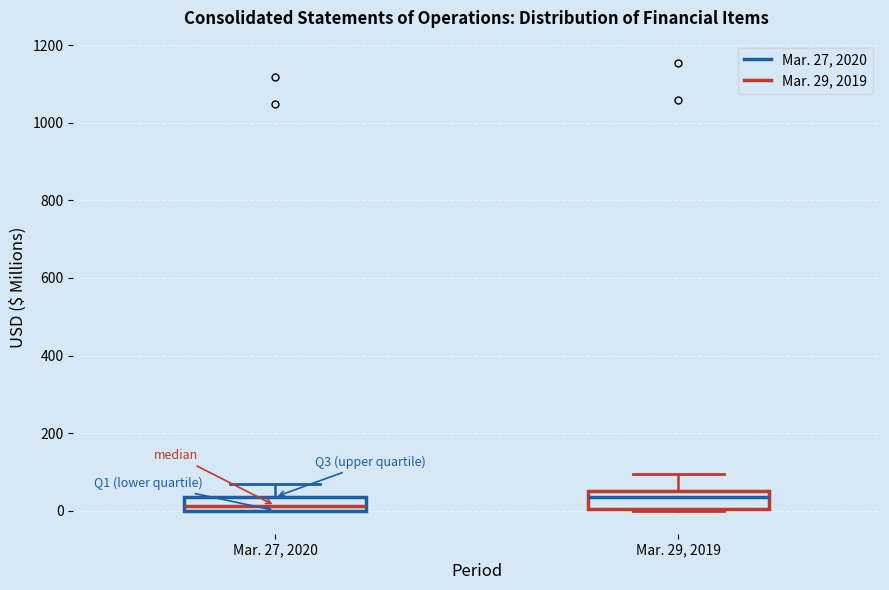

Where is the upper edge of the box for Mar. 29, 2019 on the y-axis? The values are not printed on the chart, so give them approximately, as read against the axis.

60